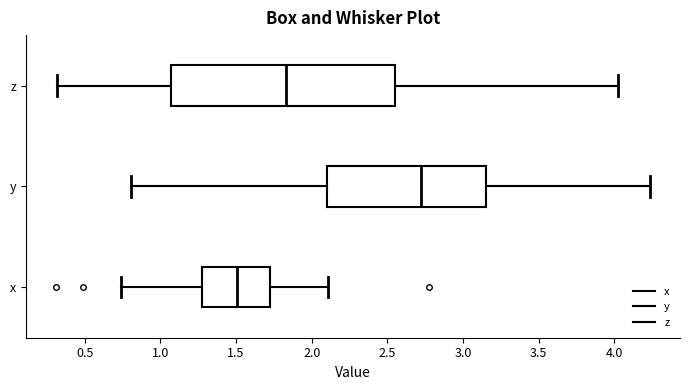

Which box is the widest, from its left edge to its right edge?

z